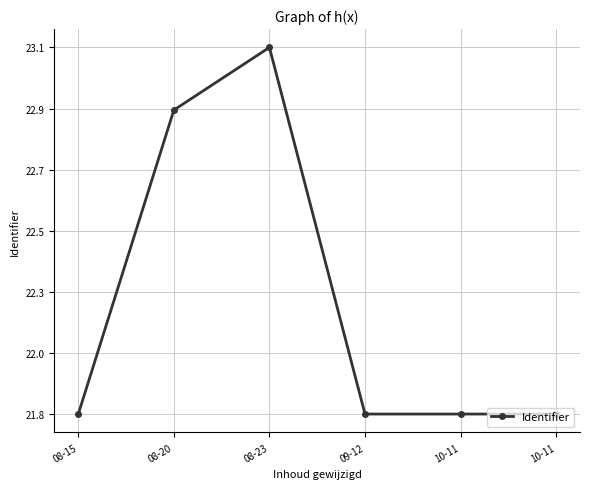

Is this an area chart (filled region under the line)?

No